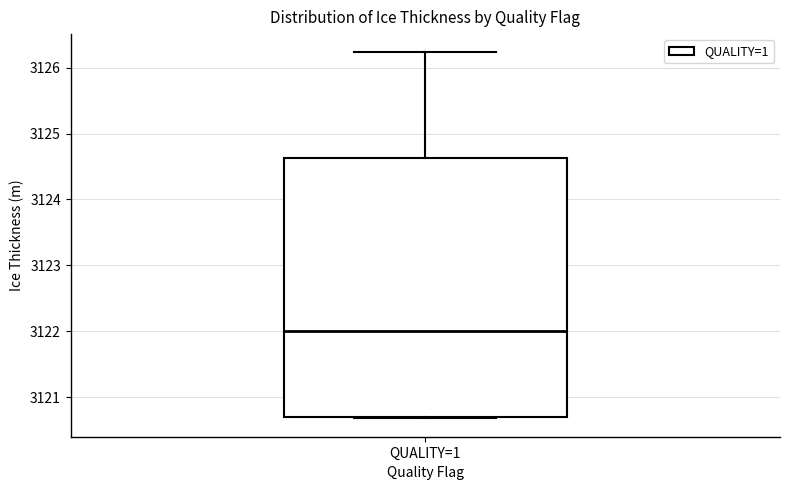

Transcribe this box plot: give where the median line is, the range the box spans, and where the two whiskers end, as read against the y-axis. The values are not printed on the chart, so give them approximately, as read against the axis.

median 3122.0, box 3120.7 to 3124.6, whiskers 3120.7 to 3126.2